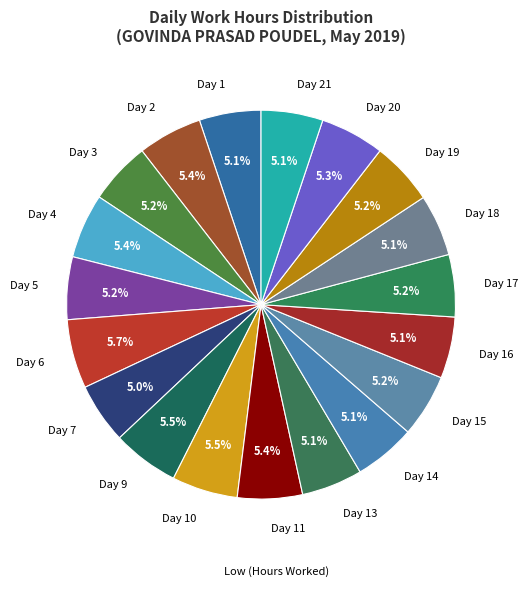

True or false: Day 2 accounts for 14% of the total.

False